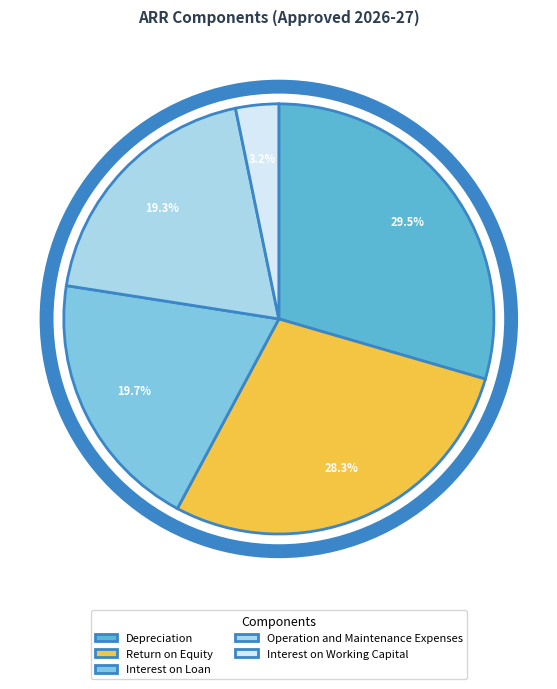

Which category has the smallest portion of the pie?

Interest on Working Capital